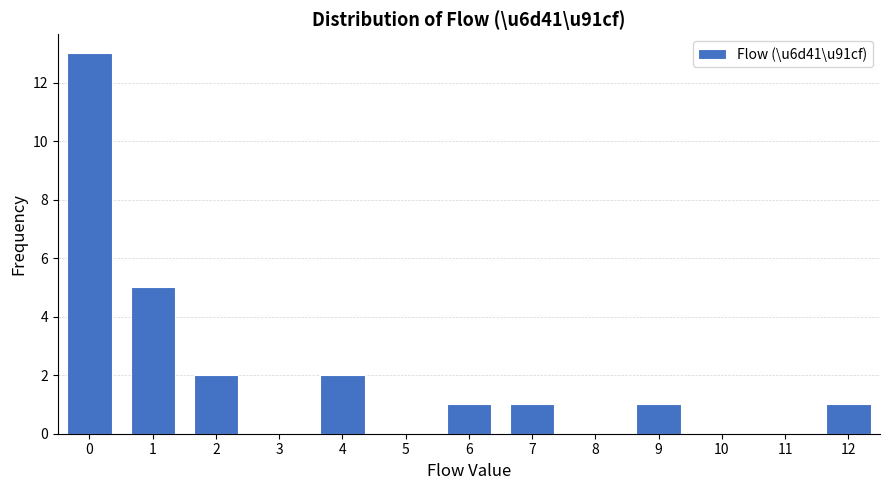

Reading left to right, extract all data points from this chart.

0=13	1=5	2=2	3=0	4=2	5=0	6=1	7=1	8=0	9=1	10=0	11=0	12=1